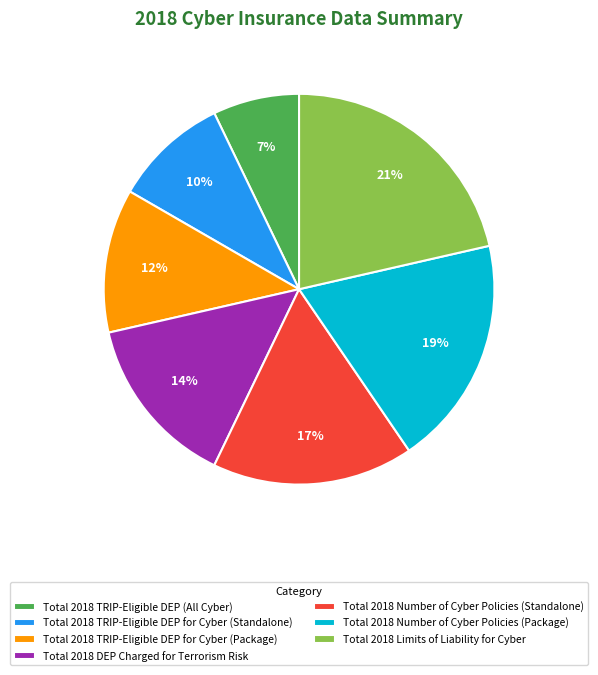

To the nearest percent, what percentage of the pie is Total 2018 TRIP-Eligible DEP for Cyber (Package)?

12%